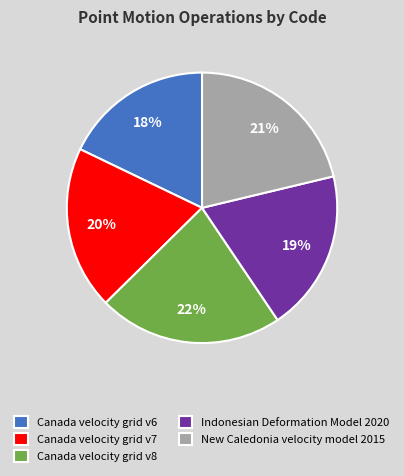

To the nearest percent, what is the difference between the Canada velocity grid v8 and Indonesian Deformation Model 2020 slice percentages?

3%